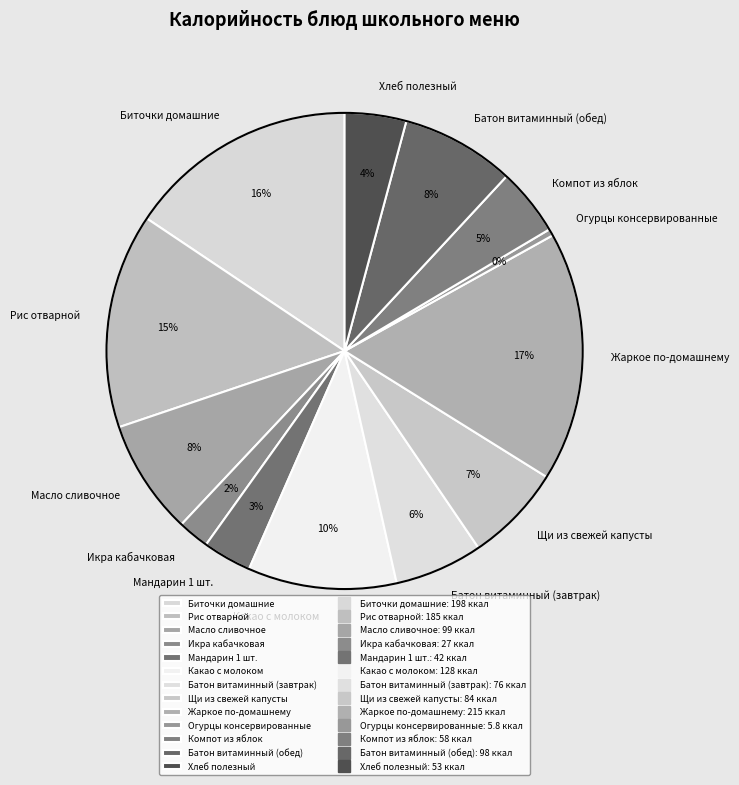

Is there a majority slice in this chart?

No